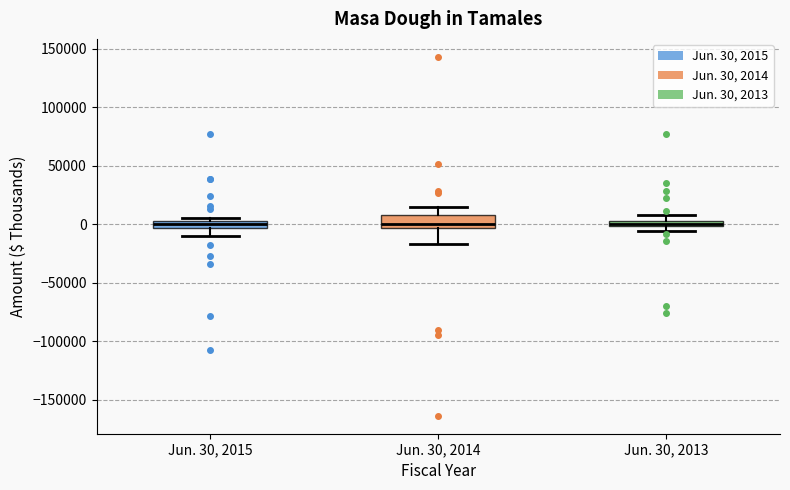

Where does the lower whisker of the box for Jun. 30, 2014 end on the y-axis? The values are not printed on the chart, so give them approximately, as read against the axis.

-15000